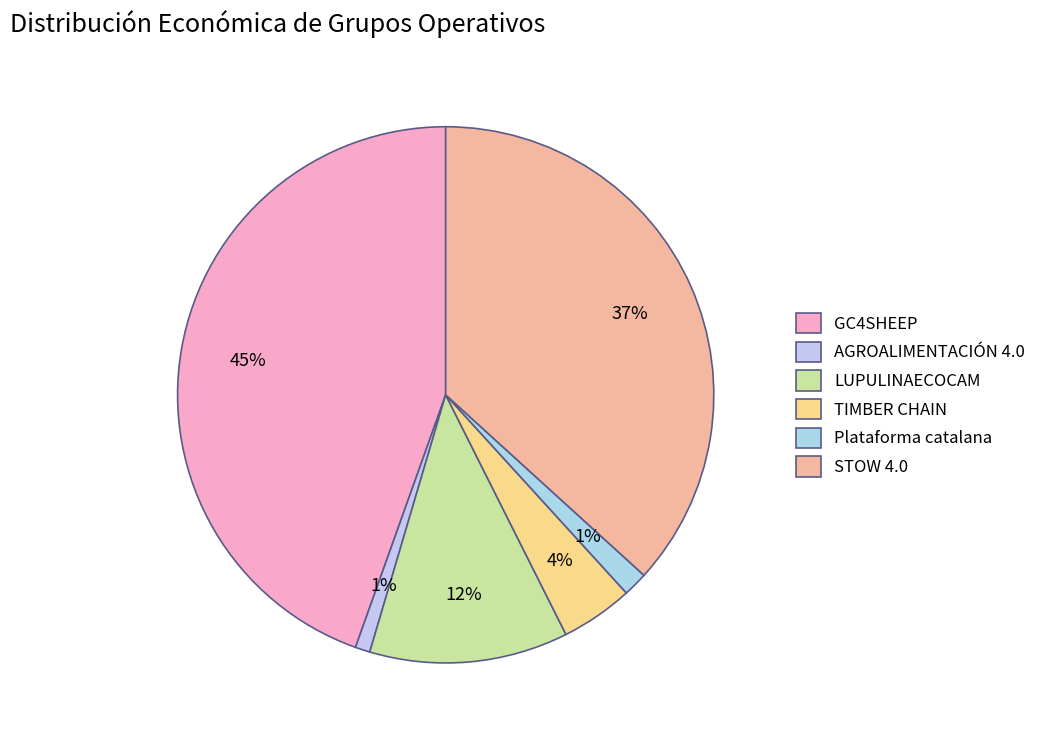

To the nearest percent, what is the average slice percentage?

17%